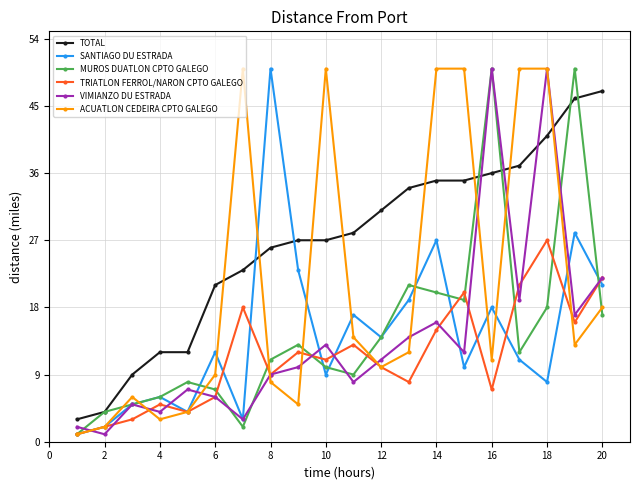

Which series has the largest total across all categories?

TOTAL